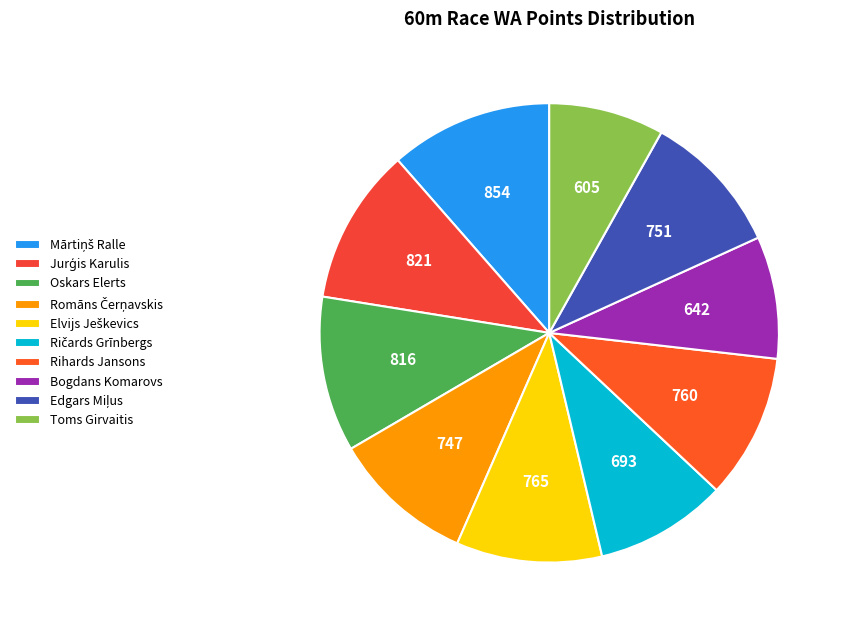

To the nearest percent, what is the difference between the Mārtiņš Ralle and Romāns Čerņavskis slice percentages?

1%